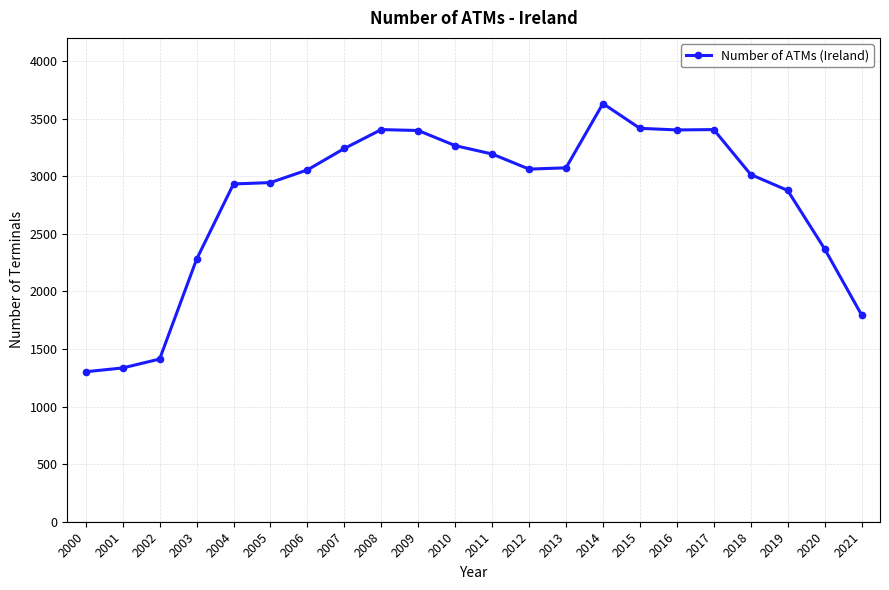

Approximately how many times larger is the value at 2017 compared to 2016?

1.0